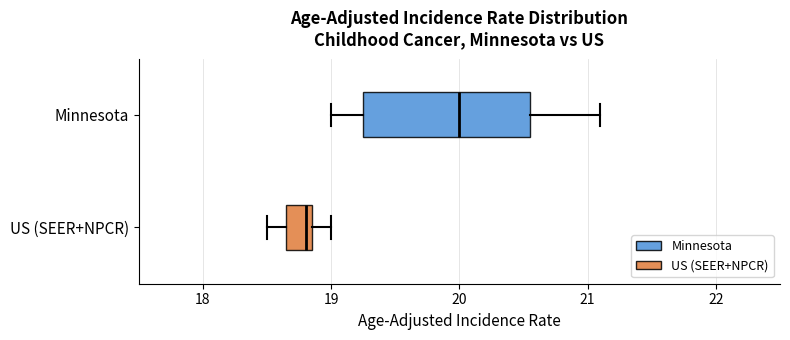

Which box has the furthest to the right median line?

Minnesota